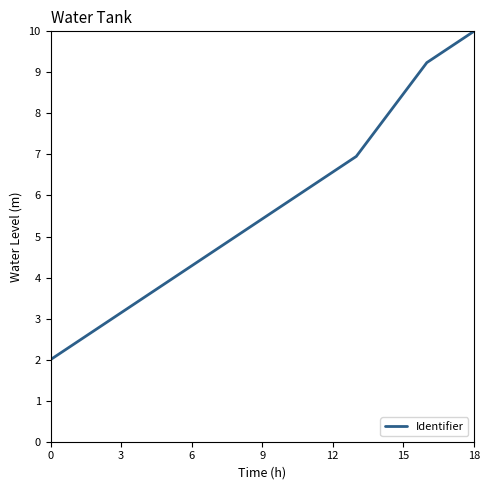

What is the minimum value shown in the chart?

2.0